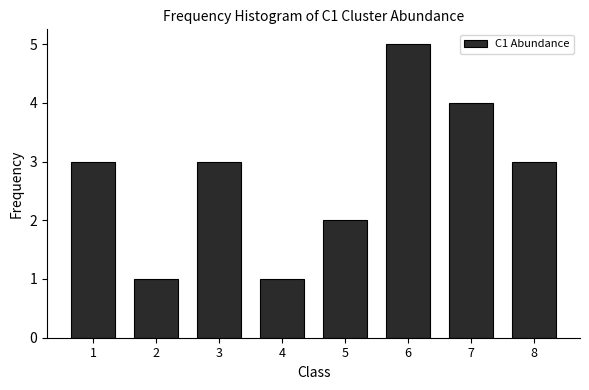

Reading right to left, list all the values displayed in this chart.

3	4	5	2	1	3	1	3